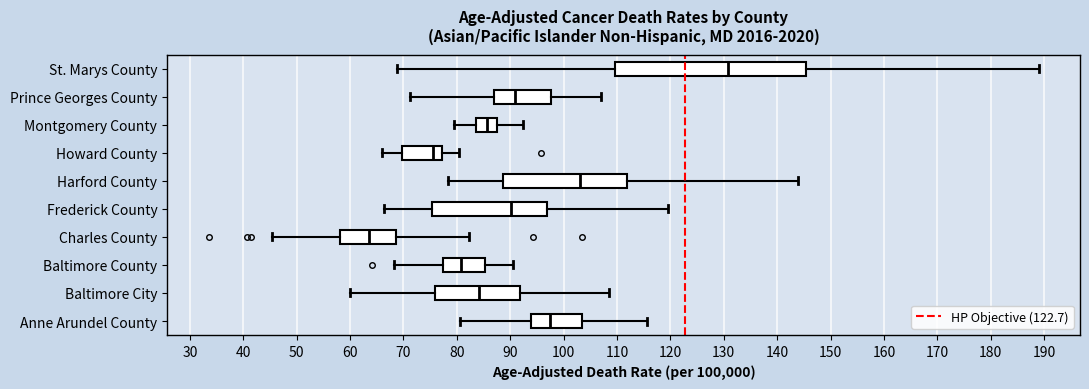

Which box is the widest, from its left edge to its right edge?

St. Marys County